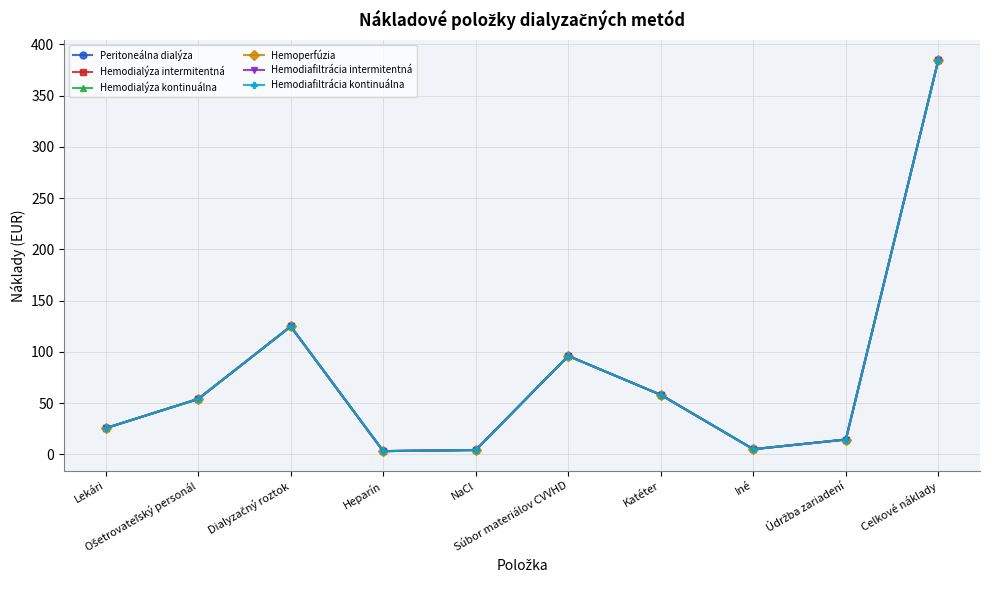

What is the label of the 6th point from the left?

Súbor materiálov CVVHD